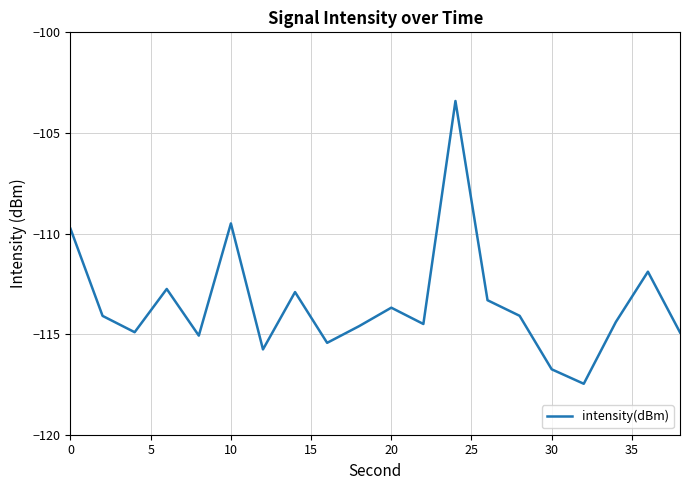

What is the minimum value shown in the chart?

-117.5